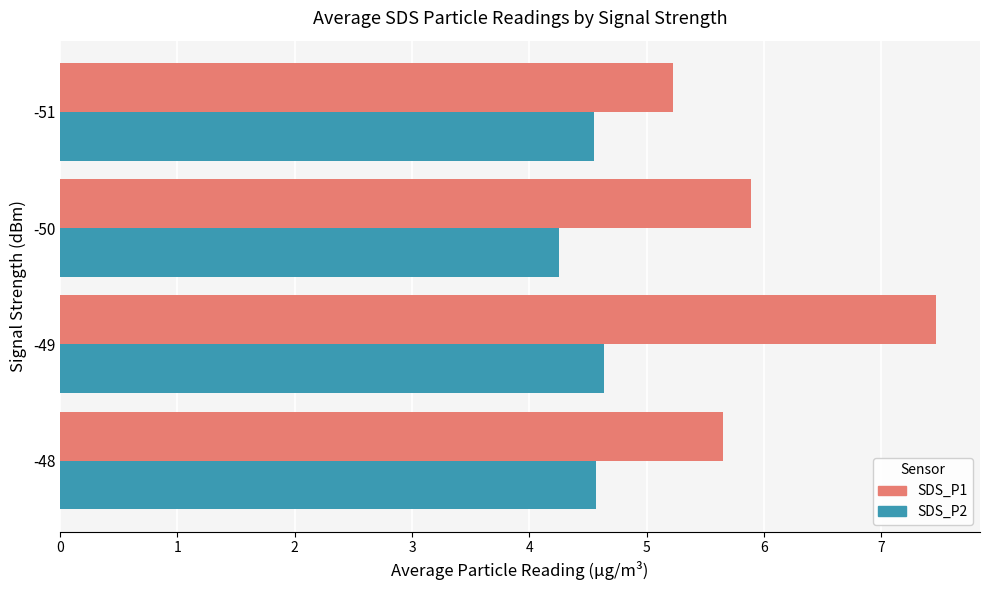

What is the total value across all series at -49?

12.1